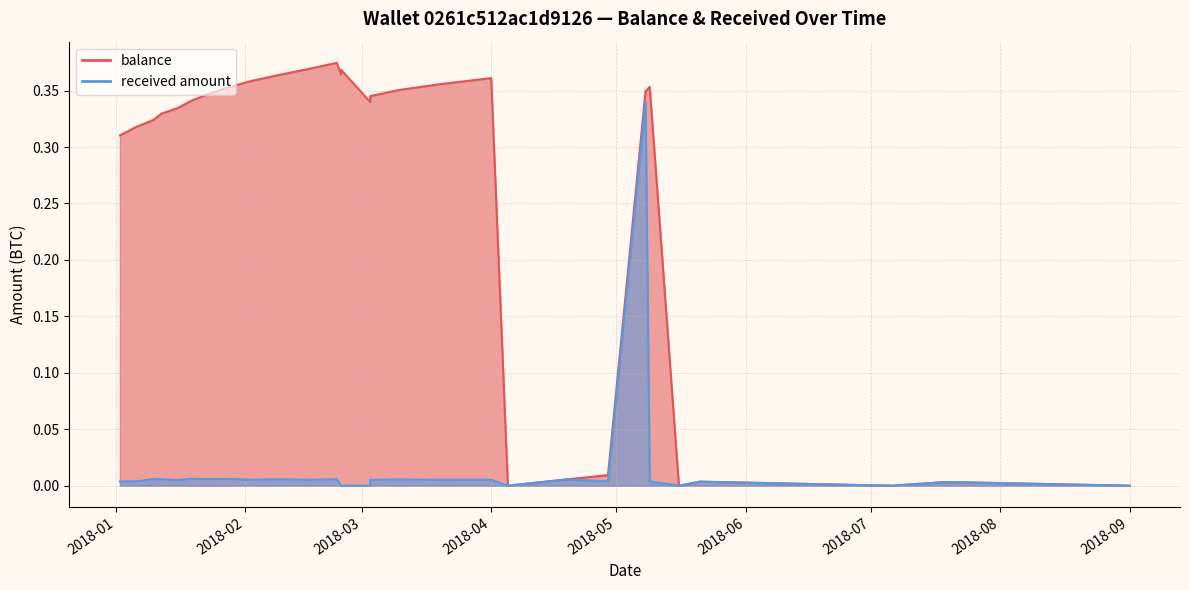

Is the value of received amount at 2018-09-01 greater than the value of balance at 2018-05-21?

No